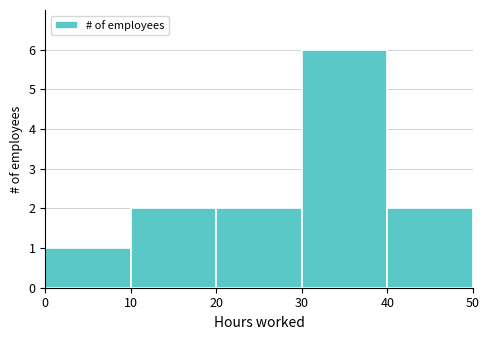

How tall is the bar that spans 30 to 40 on the x-axis? The values are not printed on the chart, so give them approximately, as read against the axis.

6